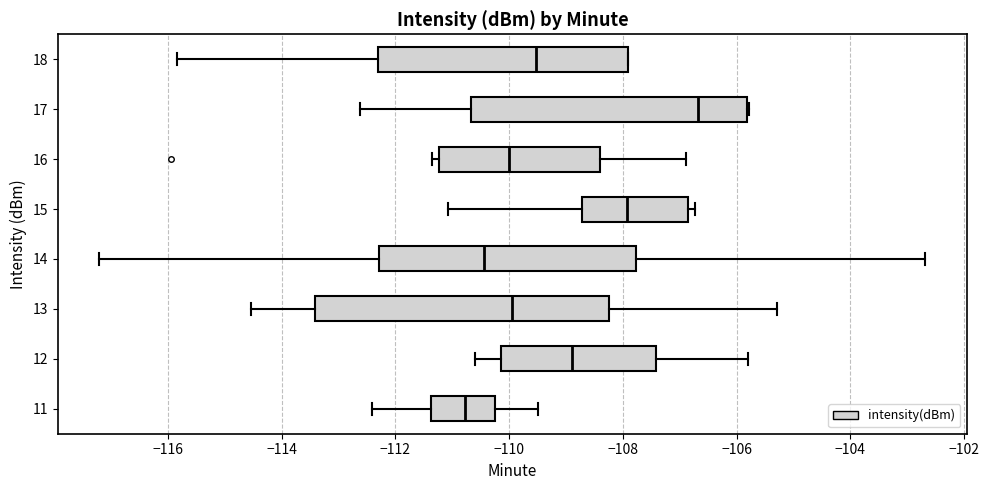

Where does the right whisker of the box at y = 11 end on the x-axis? The values are not printed on the chart, so give them approximately, as read against the axis.

-109.4